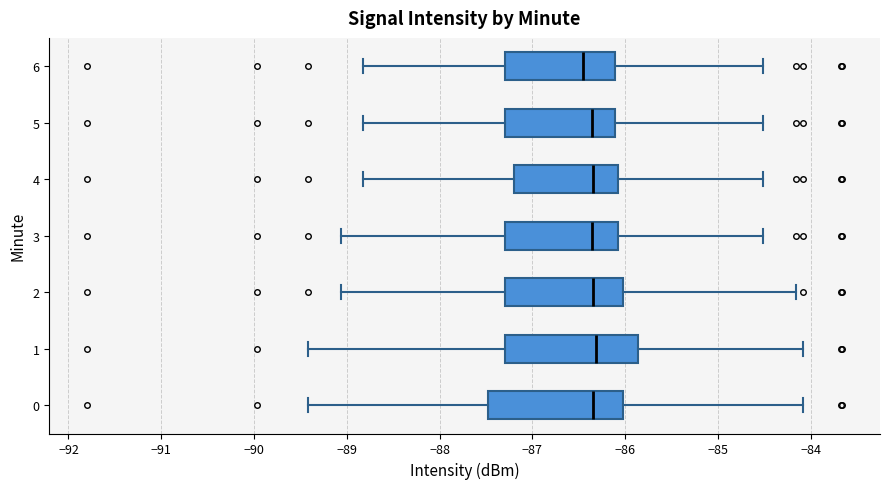

Where is the left edge of the box at y = 4 on the x-axis? The values are not printed on the chart, so give them approximately, as read against the axis.

-87.2